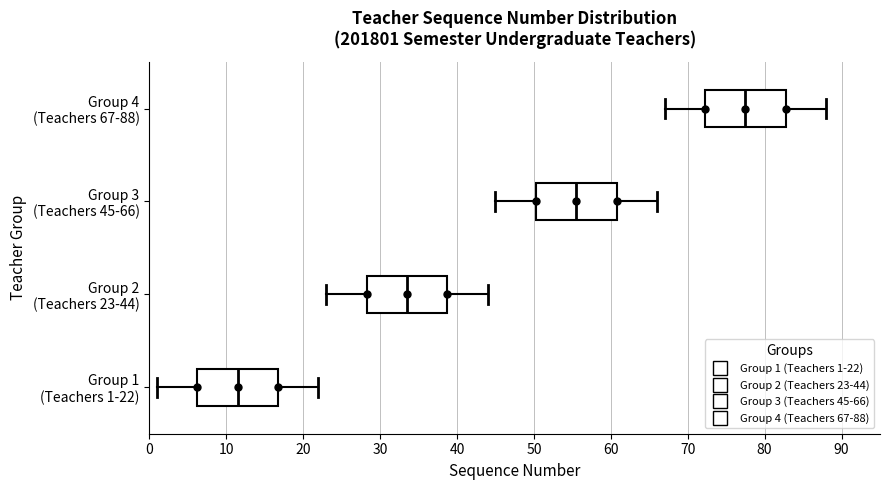

Reading bottom to top, transcribe this box plot: for each box, give where its median line is, the range the box spans, and where its two whiskers end, as read against the x-axis. The values are not printed on the chart, so give them approximately, as read against the axis.

Group 1 (Teachers 1-22): median 12, box 6 to 17, whiskers 1 to 22
Group 2 (Teachers 23-44): median 34, box 28 to 39, whiskers 23 to 44
Group 3 (Teachers 45-66): median 56, box 50 to 61, whiskers 45 to 66
Group 4 (Teachers 67-88): median 78, box 72 to 83, whiskers 67 to 88